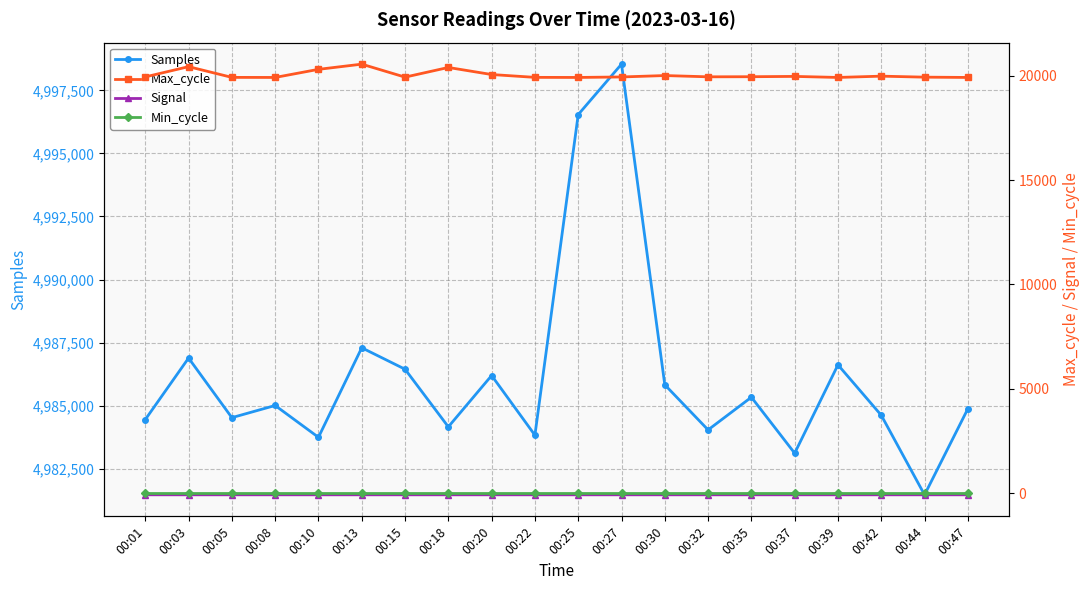

What is the difference between the maximum and minimum values in the Max_cycle series?

637